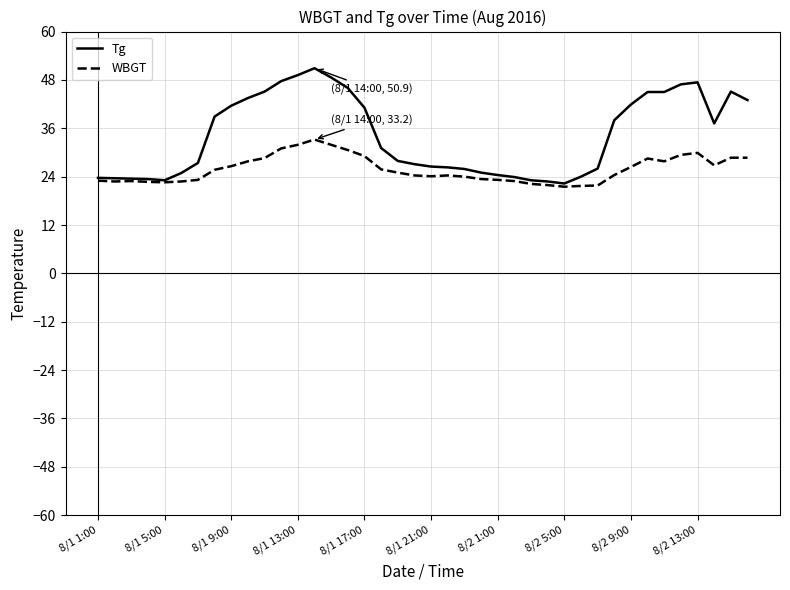

Does the chart have visible grid lines?

Yes